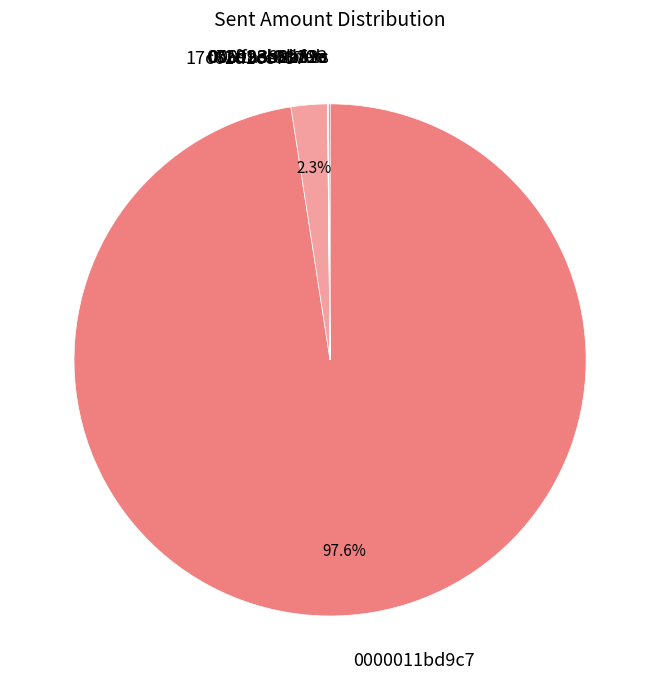

To the nearest percent, what is the average slice percentage?

14%